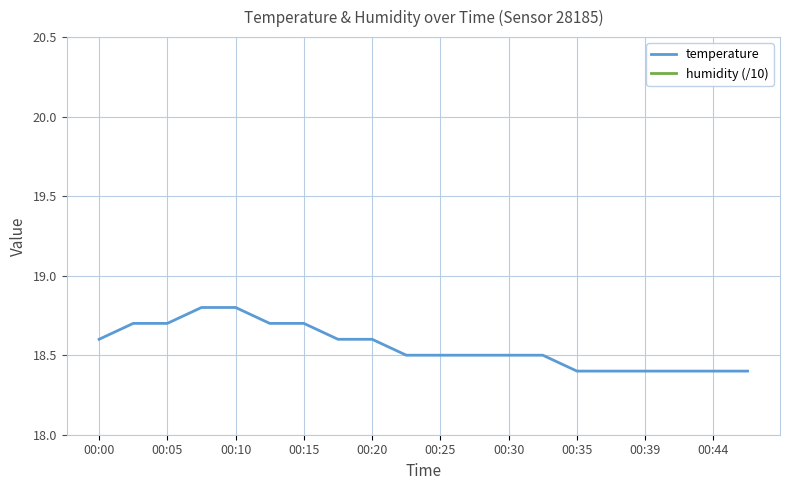

True or false: humidity (/10) has more than 0 points higher than both neighbors.

False